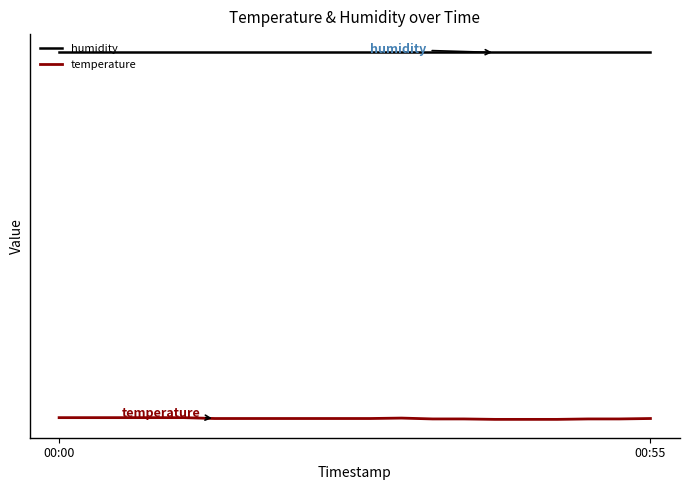

What is the value of the humidity point at the 18th from the left?

99.9